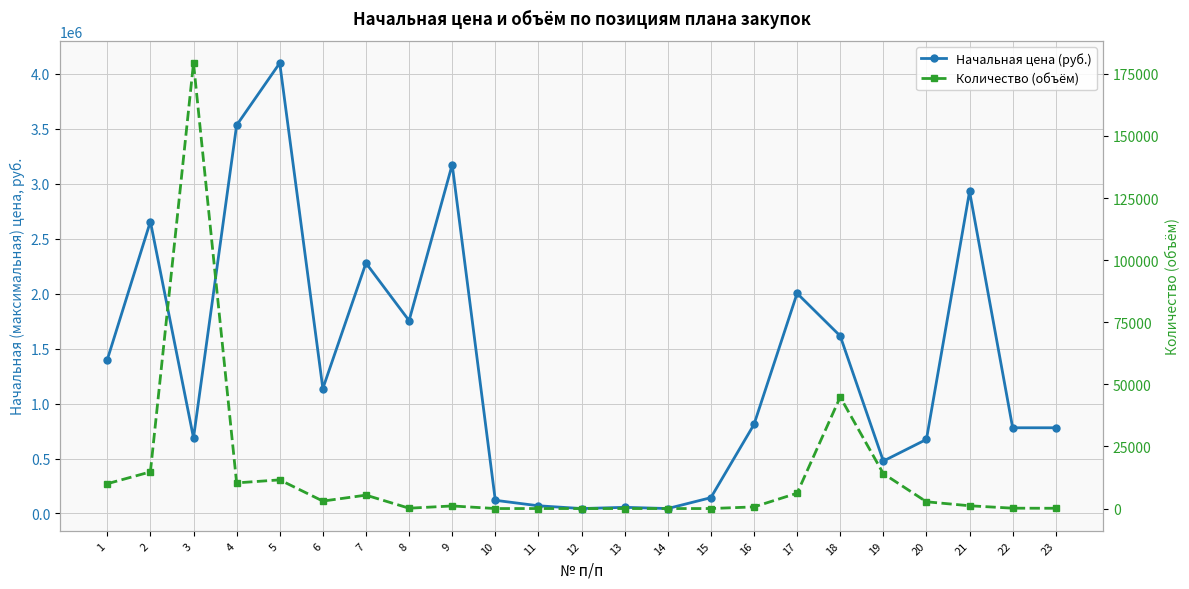

True or false: Начальная цена (руб.) and Количество (объём) cross at least once.

False